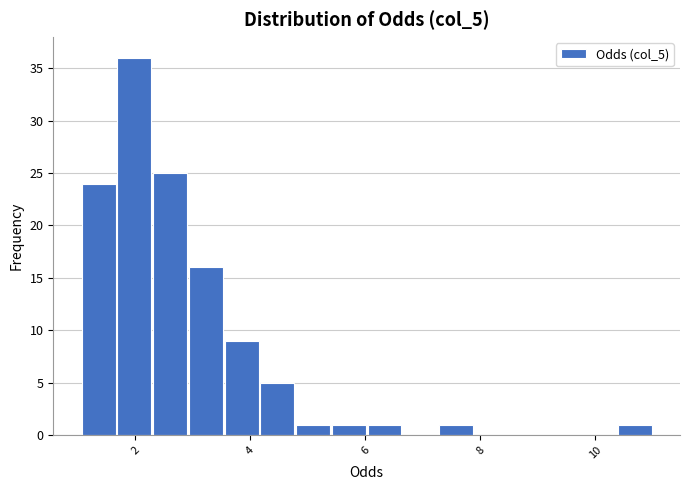

Around what value on the x-axis is the tallest bar? Give the approximate position of its centre, as read against the axis.

2.0